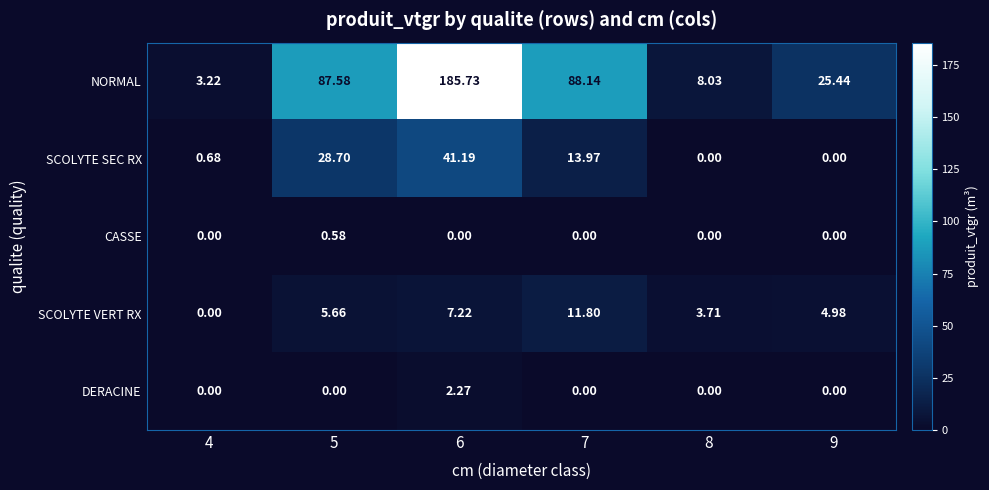

Is the value of SCOLYTE VERT RX at 8 greater than the value of DERACINE at 4?

Yes